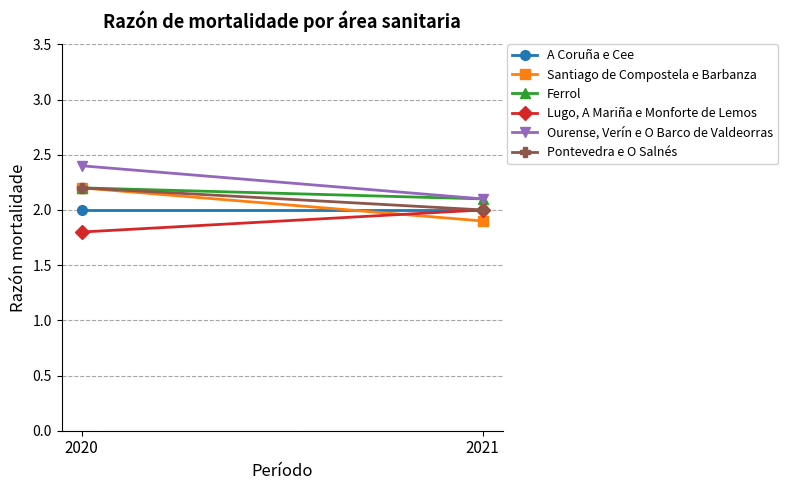

Rank the series by their maximum value, from highest to lowest.

Ourense, Verín e O Barco de Valdeorras, Santiago de Compostela e Barbanza, Ferrol, Pontevedra e O Salnés, A Coruña e Cee, Lugo, A Mariña e Monforte de Lemos